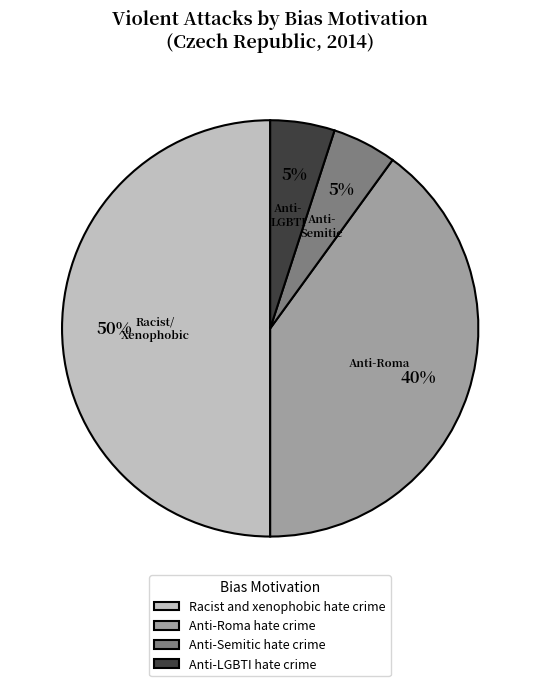

How many slices are in this pie chart?

4